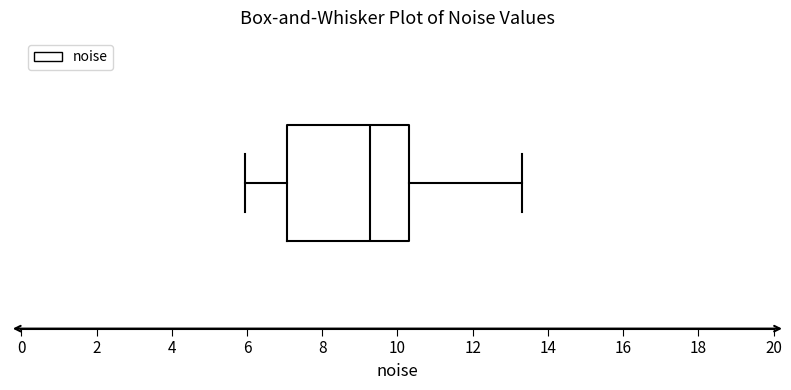

Where does the left whisker of the box end on the x-axis? The values are not printed on the chart, so give them approximately, as read against the axis.

6.0